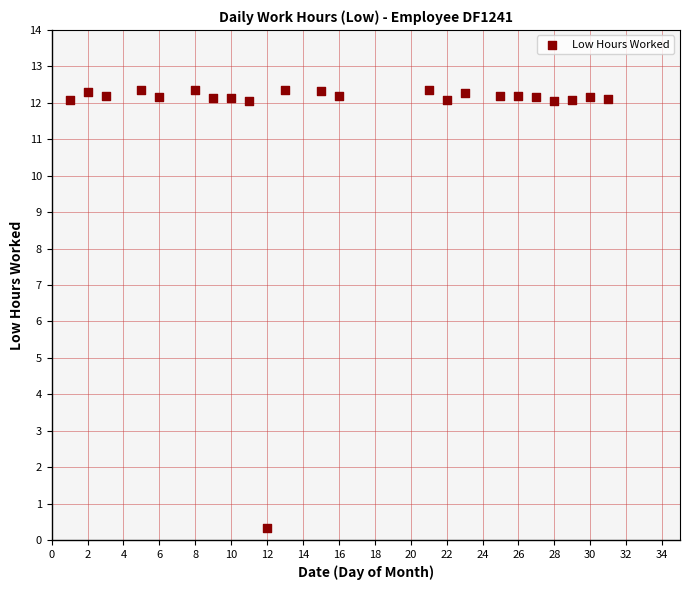

What is the range of X values (max minus min)?

30.0